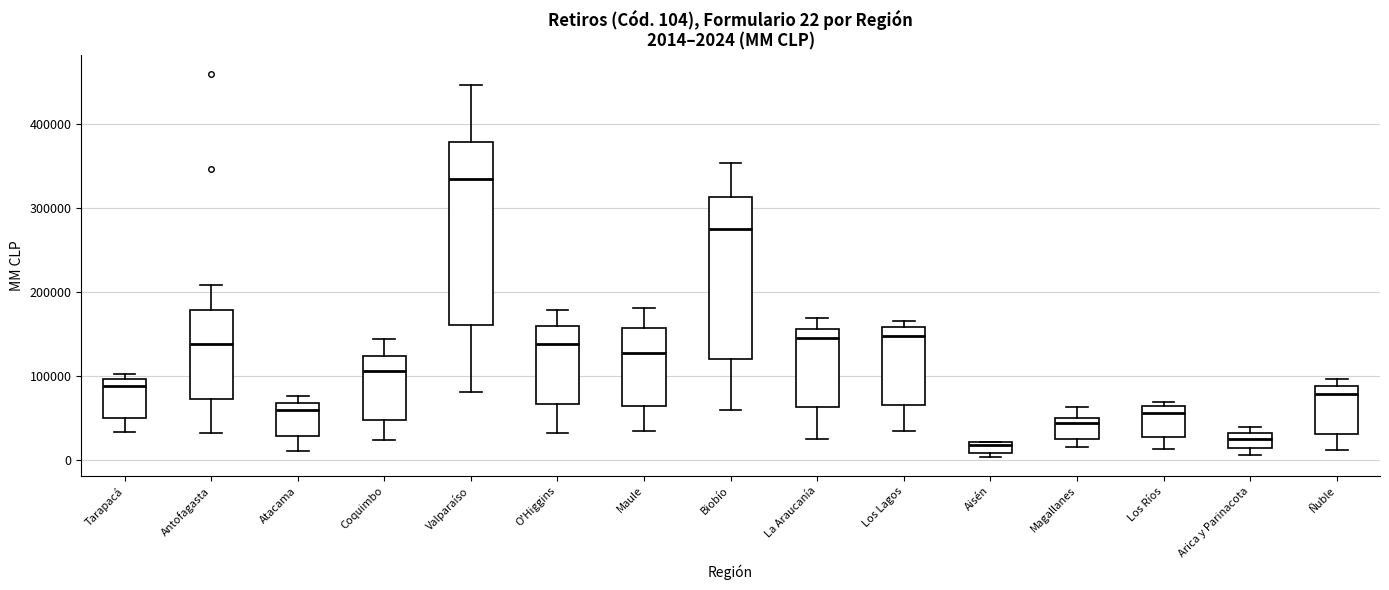

Which box is the tallest, from its lower edge to its upper edge?

Valparaíso